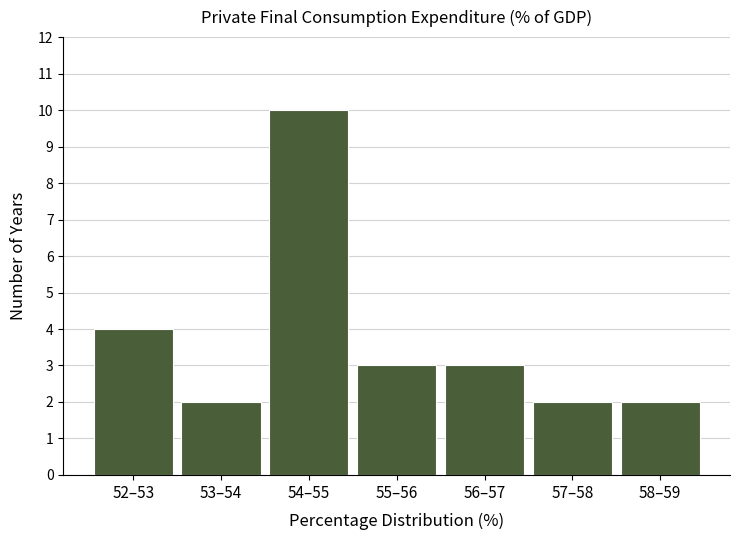

Reading right to left, what are all the values shown in this chart?

2	2	3	3	10	2	4